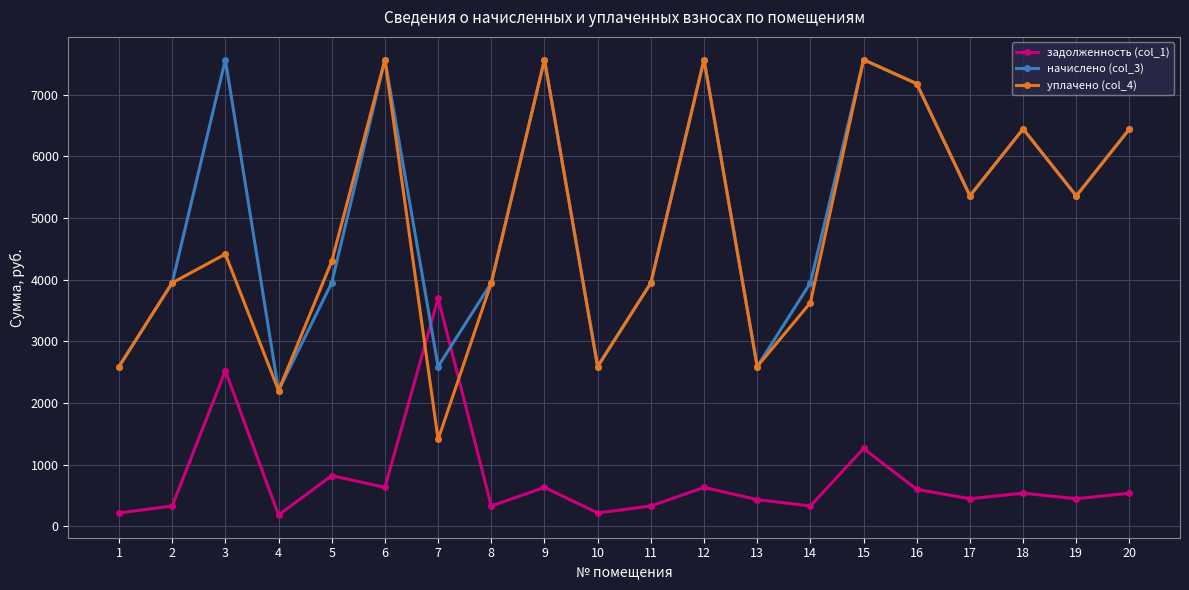

What is the highest value of the задолженность (col_1) series?

3696.8